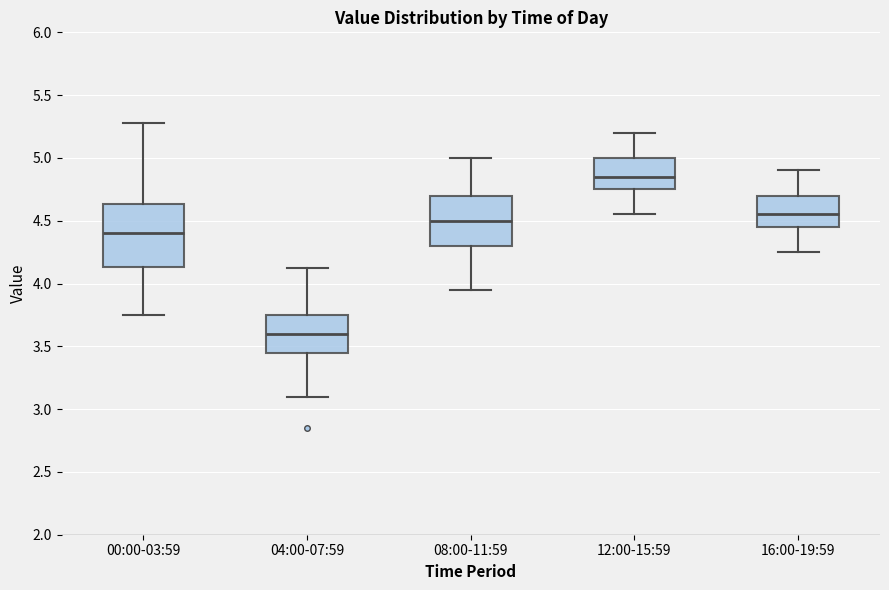

Which box's median line is the highest?

12:00-15:59